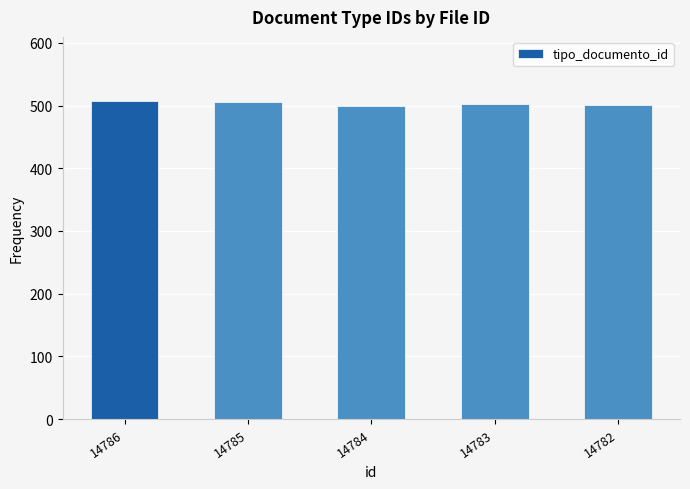

What is the sum of all values?

2516